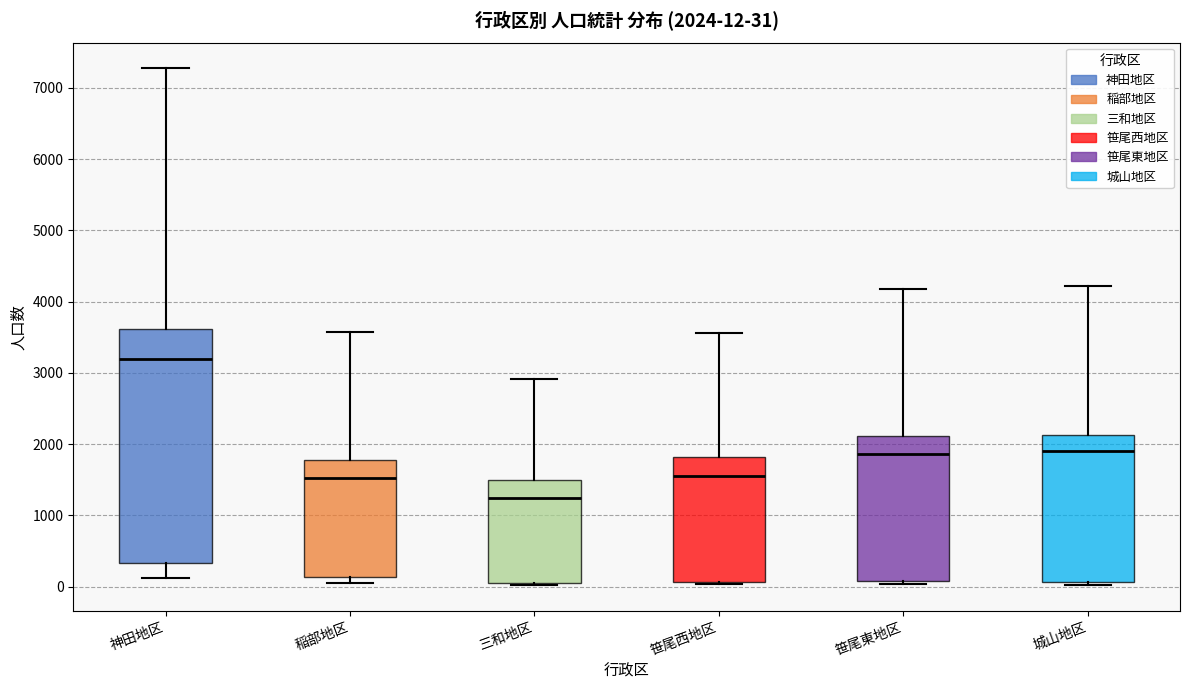

Comparing the boxes themselves (not the whiskers), which one is the tallest?

神田地区